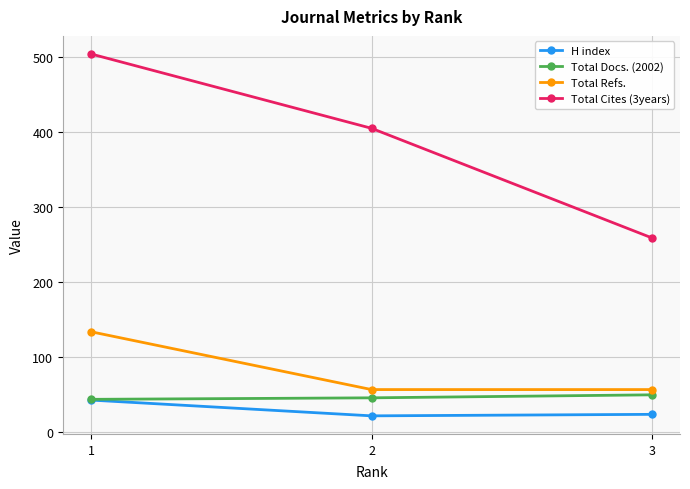

Read the H index value at 3, to the nearest 10.

20